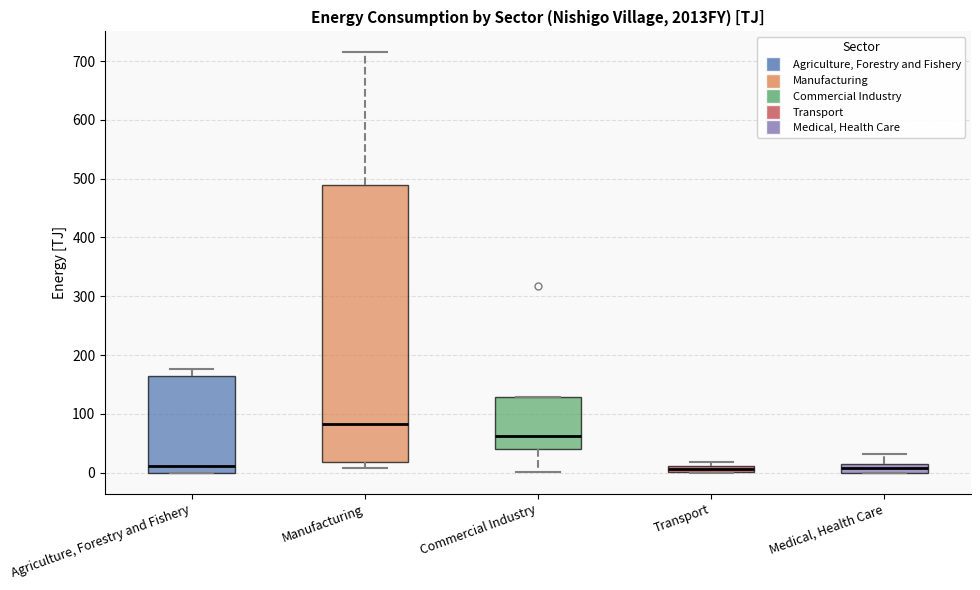

Comparing the boxes themselves (not the whiskers), which one is the tallest?

Manufacturing